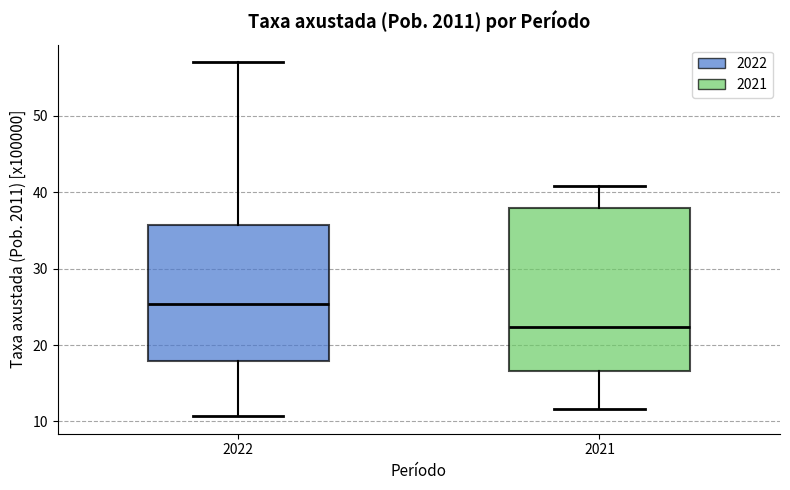

Reading left to right, read every box against the y-axis: the position of its median line, the range the box covers, and the ends of its whiskers. The values are not printed on the chart, so give them approximately, as read against the axis.

2022: median 25, box 18 to 36, whiskers 11 to 57
2021: median 22, box 17 to 38, whiskers 12 to 41